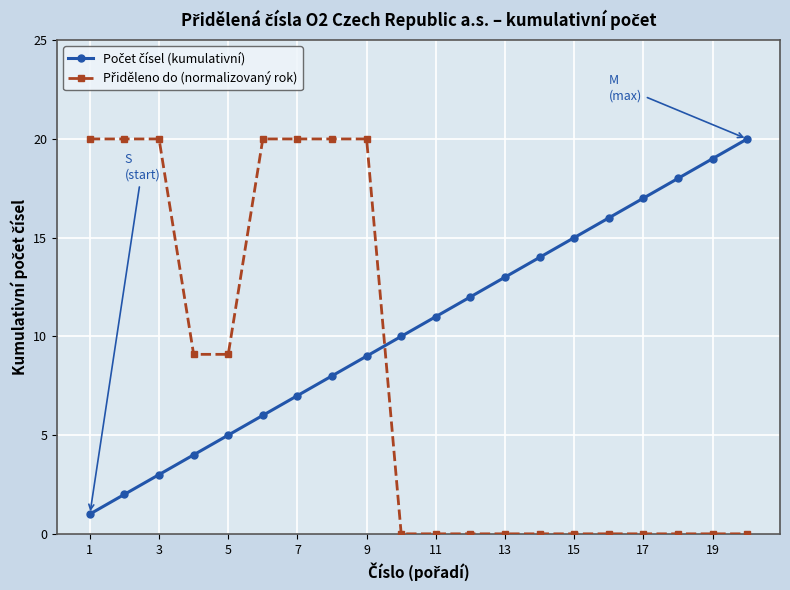

Which category has the highest value in the Přiděleno do (normalizovaný rok) series?

1